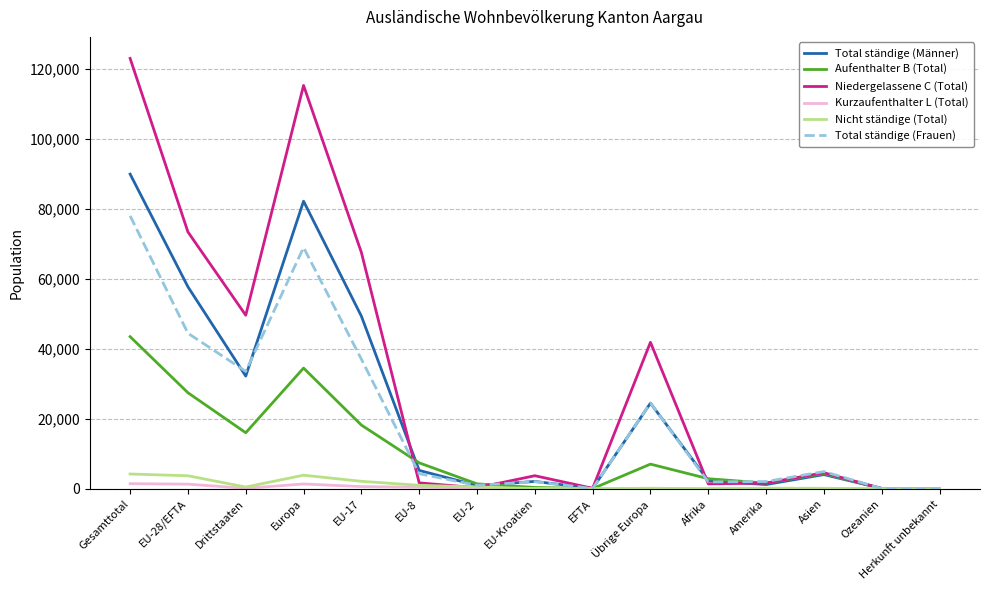

At which category does Total ständige (Männer) reach its first local peak?

Europa